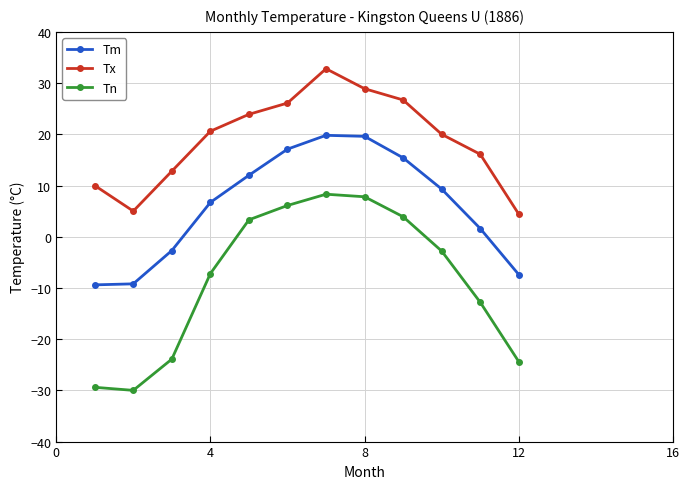

True or false: Tn and Tx cross at least once.

False